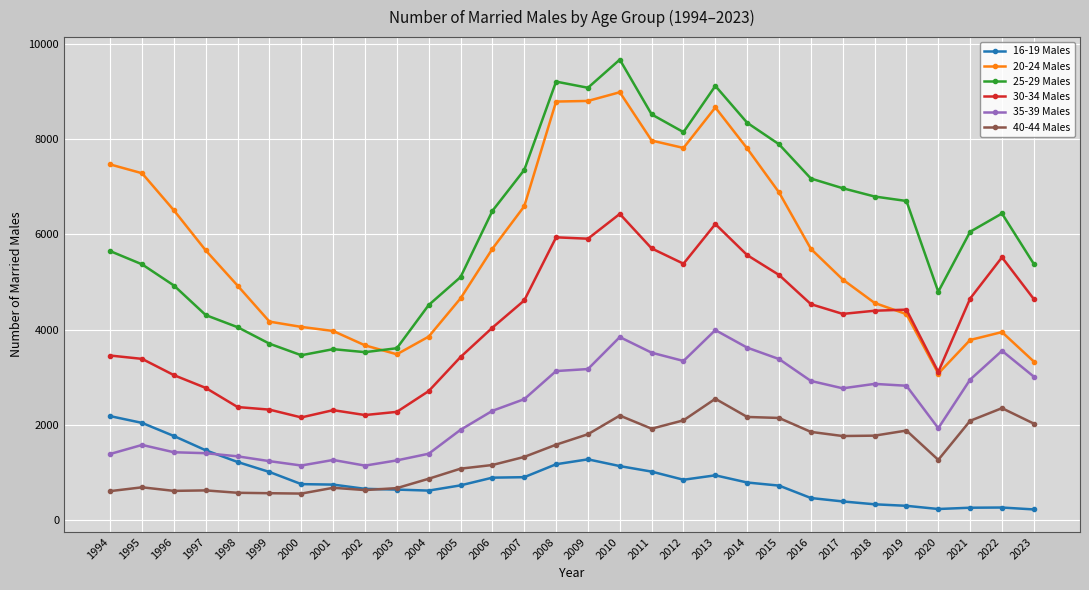

How many categories are shown in the chart?

30